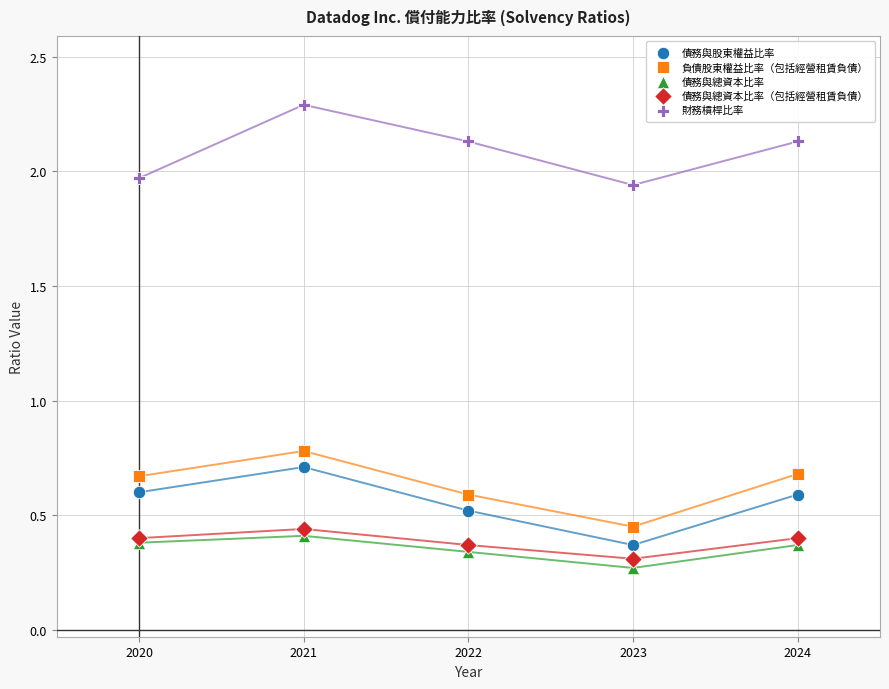

What are all the series names shown in the legend?

債務與股東權益比率, 負債股東權益比率（包括經營租賃負債）, 債務與總資本比率, 債務與總資本比率（包括經營租賃負債）, 財務槓桿比率